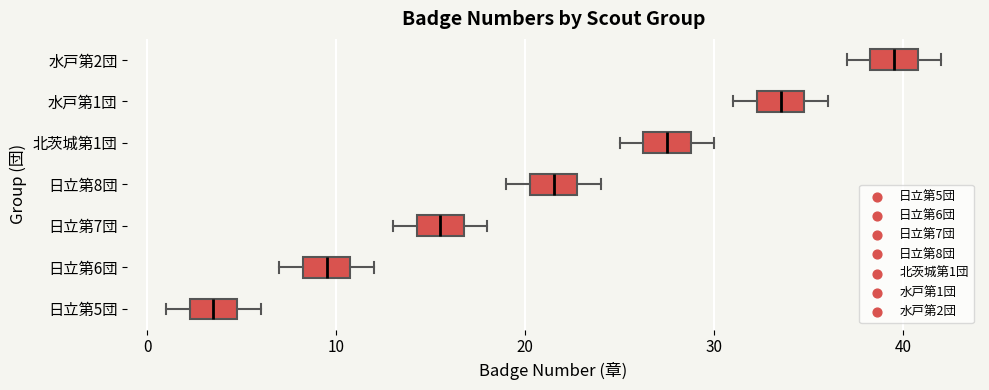

Which box's median line is the furthest to the left?

日立第5団